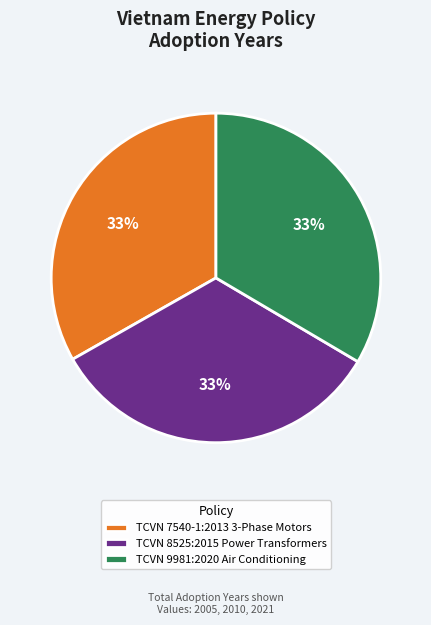

Approximately how many times larger is the value at TCVN 8525:2015 Power Transformers compared to TCVN 9981:2020 Air Conditioning?

1.0